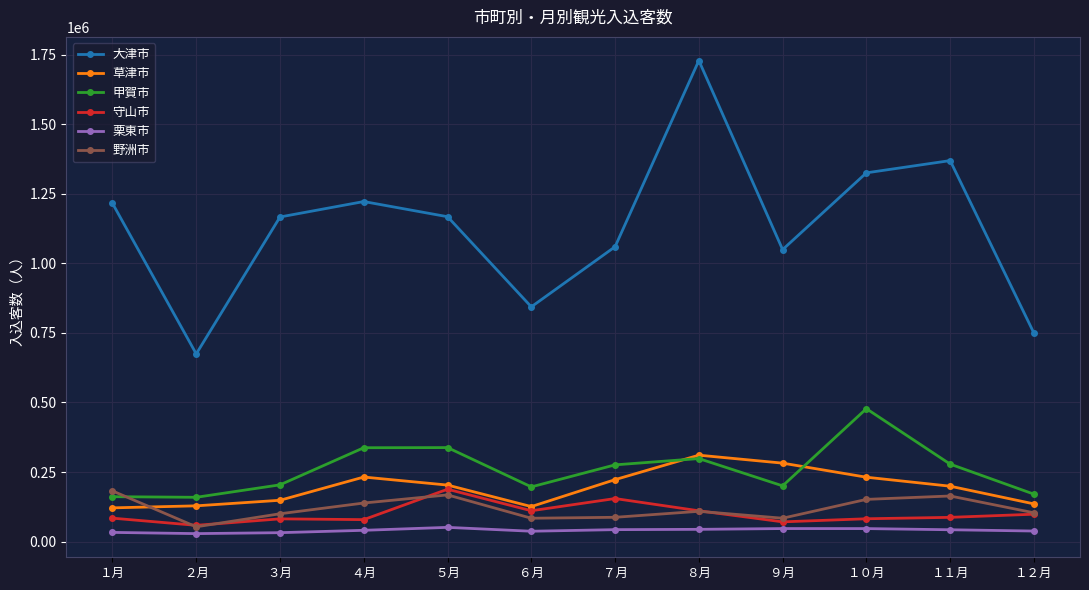

How many times do 甲賀市 and 草津市 cross each other?

2